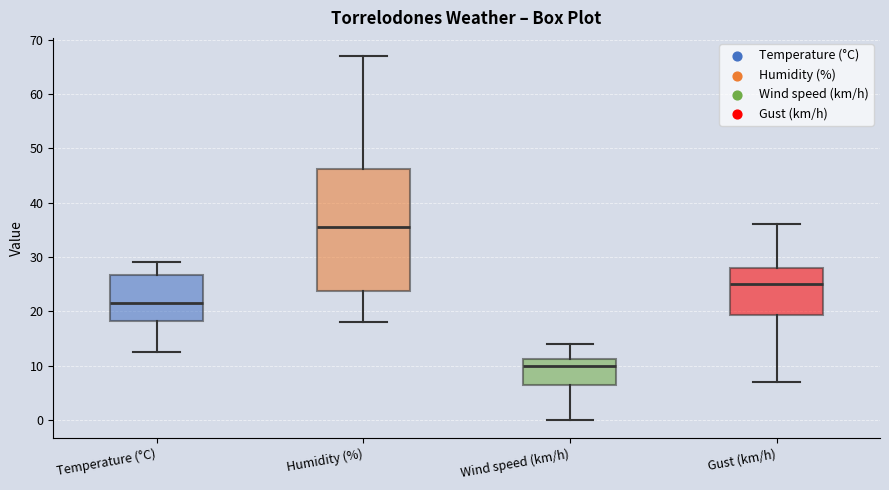

Which box's median line is the lowest?

Wind speed (km/h)